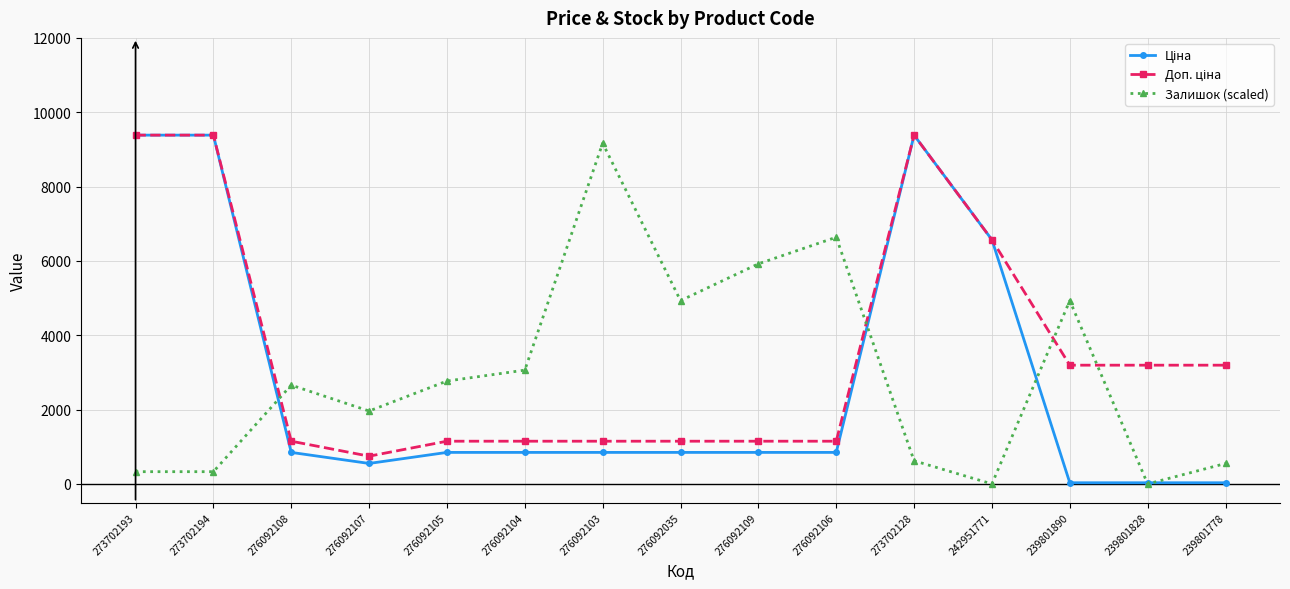

What is the total value across all series at 276092103?

11164.8